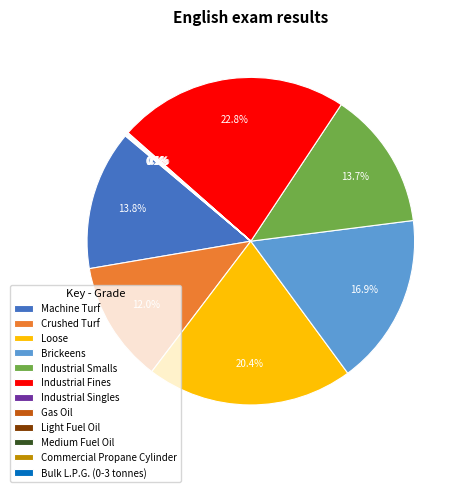

Is Loose the majority of the pie?

No